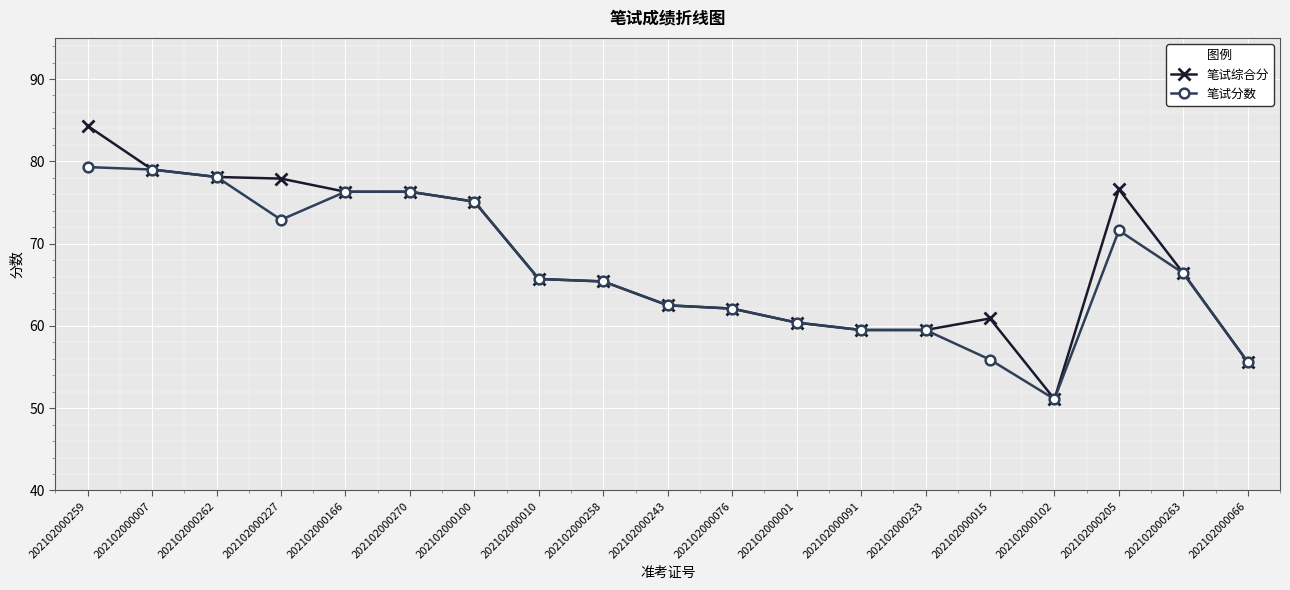

Is the value of 笔试综合分 at 202102000259 greater than the value of 笔试分数 at 202102000076?

Yes